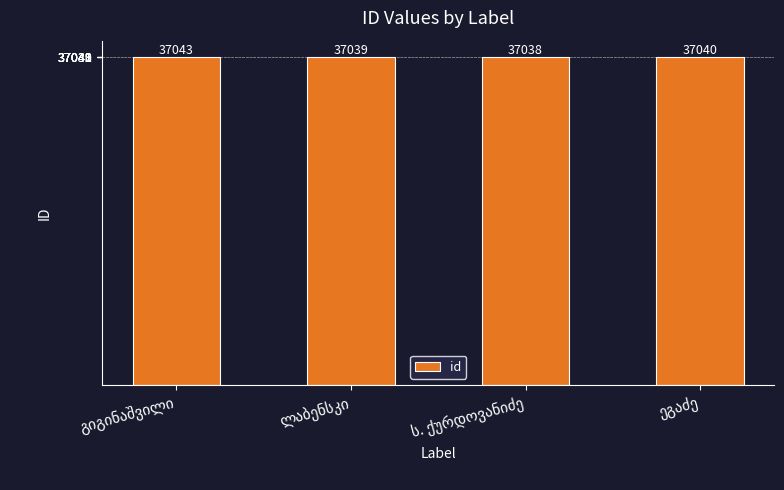

What is the minimum value shown in the chart?

37038